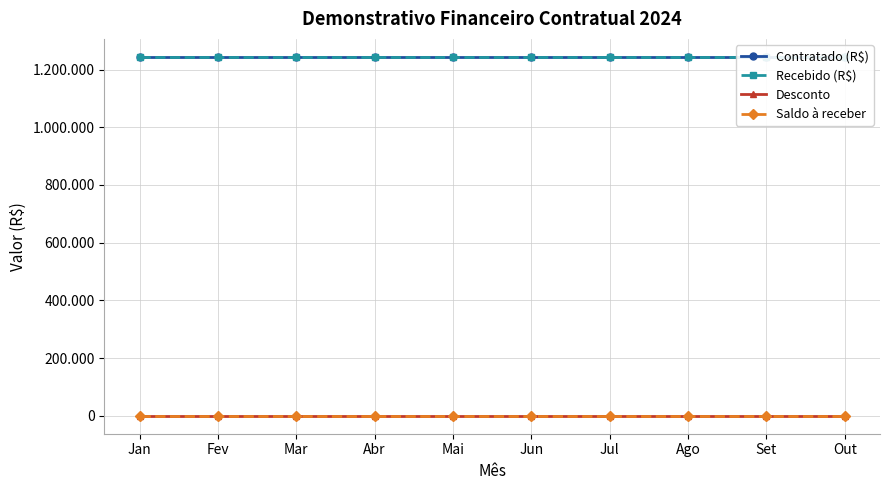

Is the value of Saldo à receber at Mai greater than the value of Recebido (R$) at Mai?

No